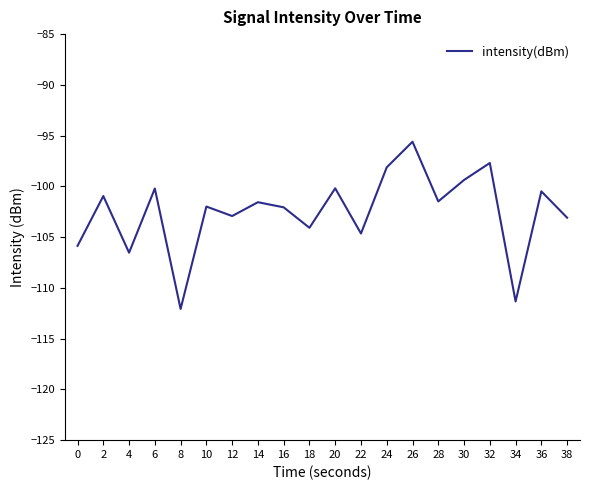

What is the average value?

-102.5